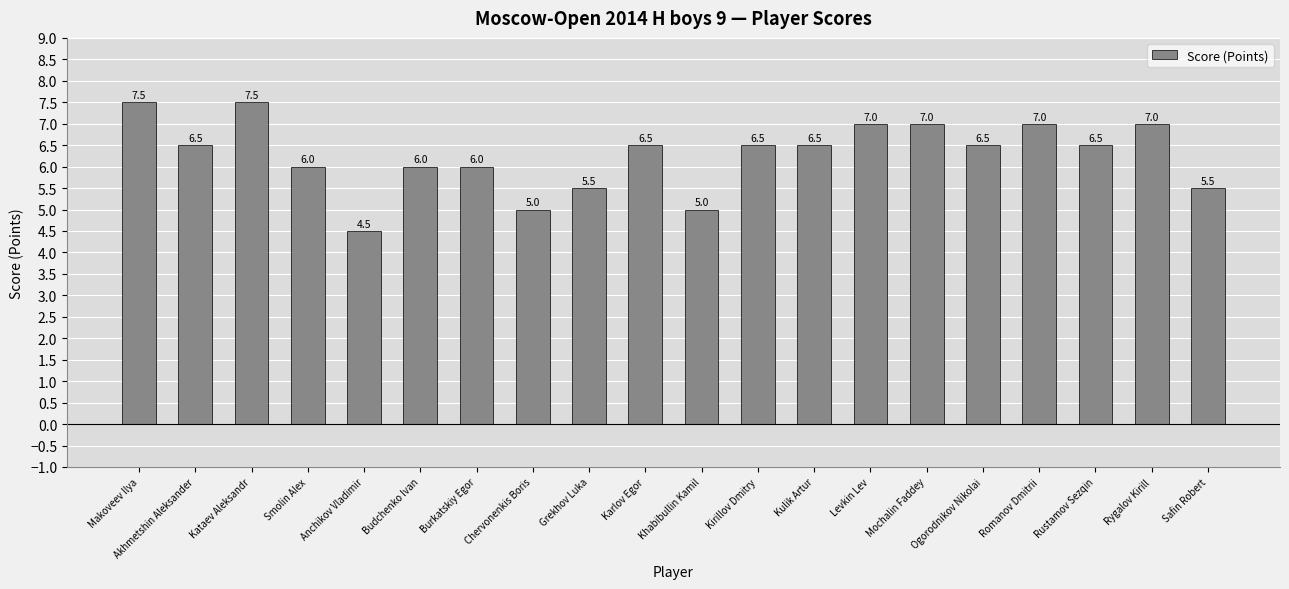

What is the minimum value shown in the chart?

4.5